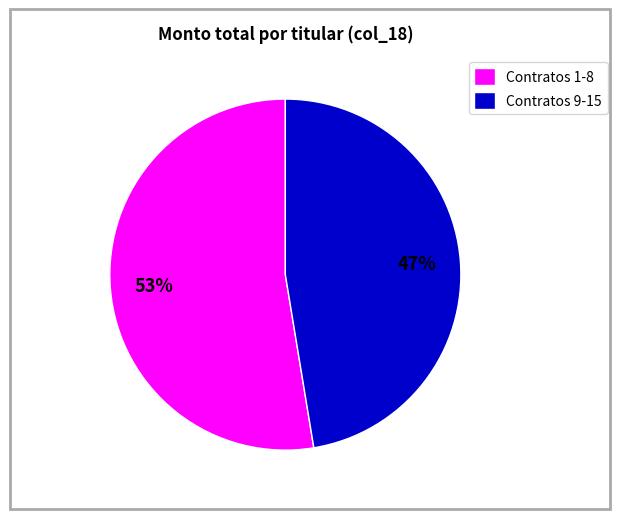

What is the largest slice in the pie chart?

Contratos 1-8